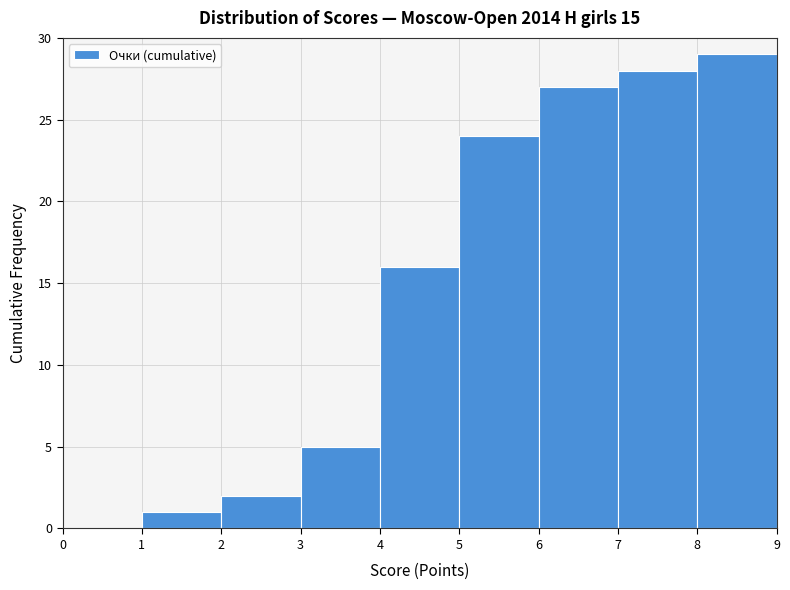

Which range on the x-axis has the tallest bar?

8 to 9